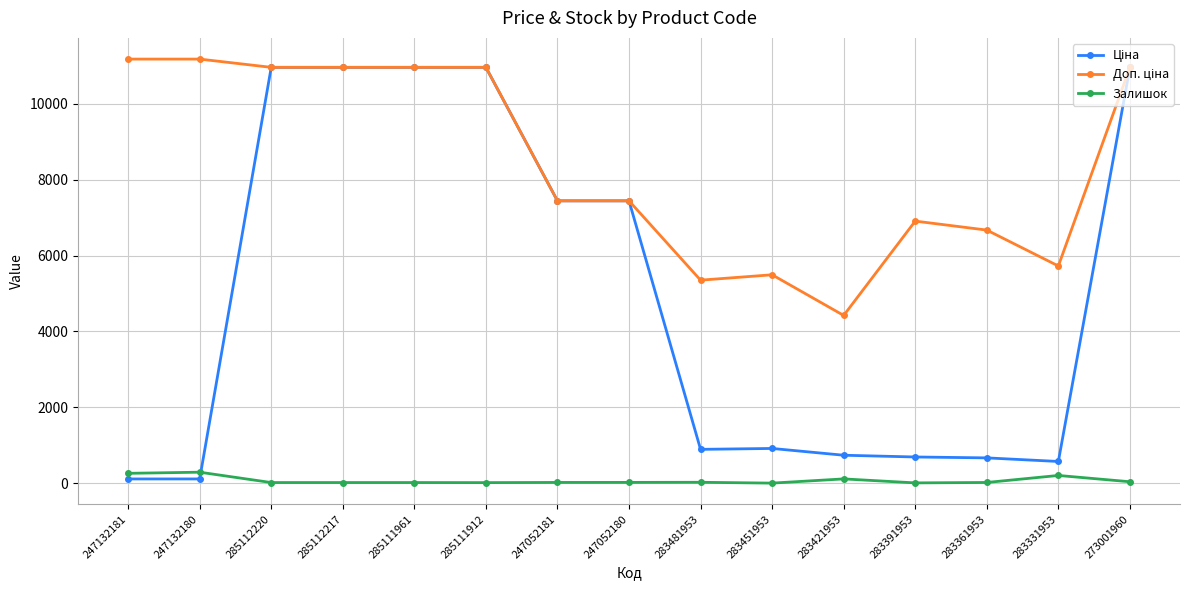

What is the sum of all Залишок values?

1065.0